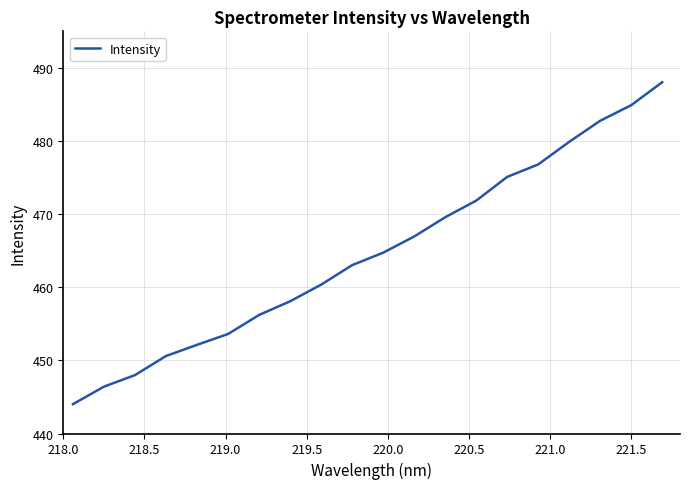

What is the difference between the maximum and minimum values?

44.0